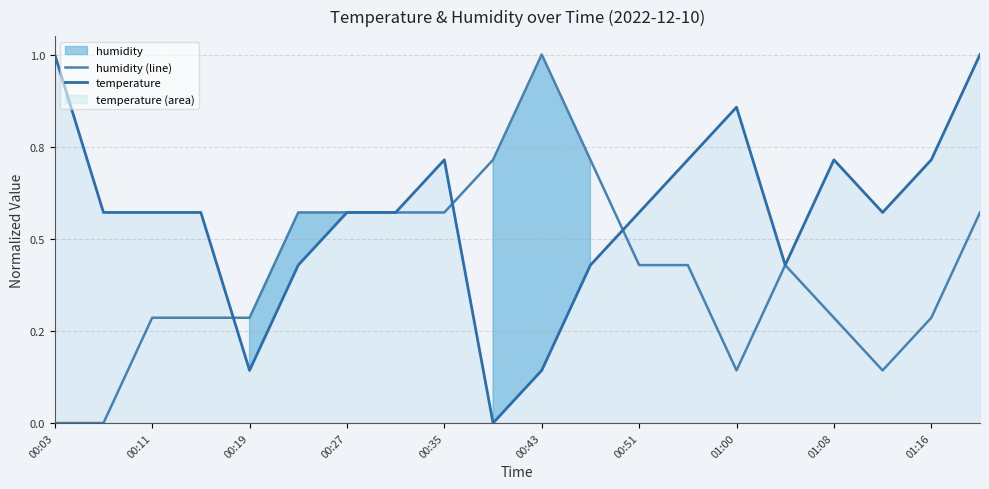

What is the difference between the maximum and minimum values in the temperature series?

1.0